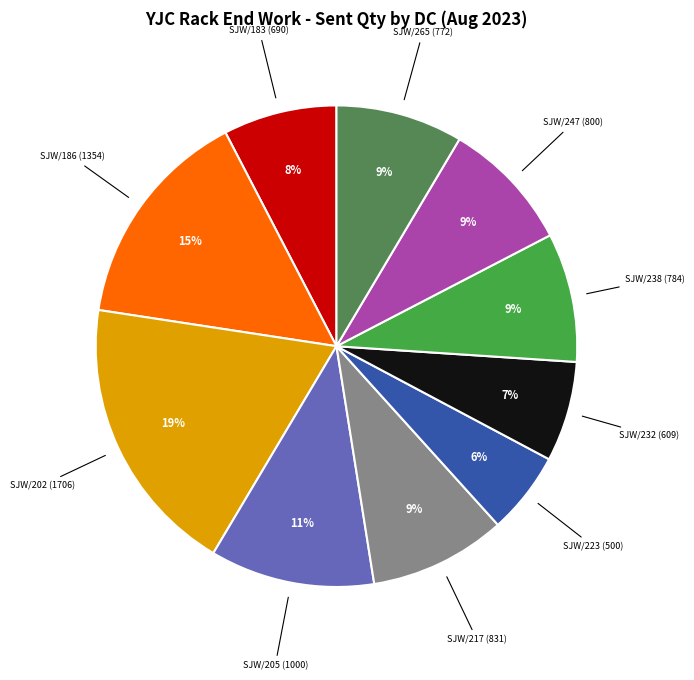

To the nearest percent, what is the average slice percentage?

10%